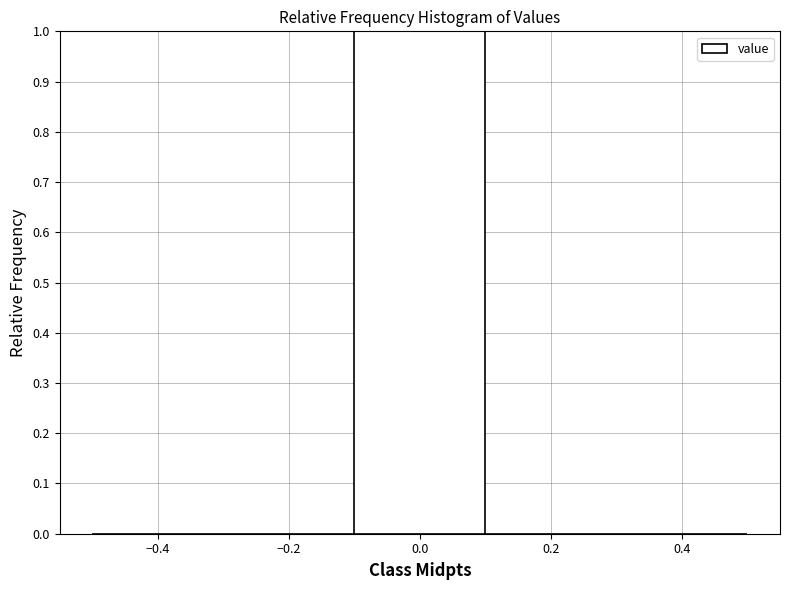

Reading left to right, transcribe this chart: for each bar, give the range it covers on the x-axis and its height. The values are not printed on the chart, so give them approximately, as read against the axis.

-0.5 to -0.3: 0
-0.3 to -0.1: 0
-0.1 to 0.1: 1
0.1 to 0.3: 0
0.3 to 0.5: 0